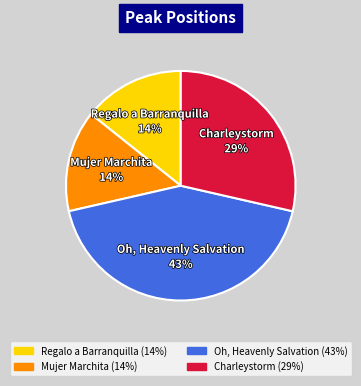

What is the ratio of the value at Mujer Marchita to the value at Charleystorm?

0.5